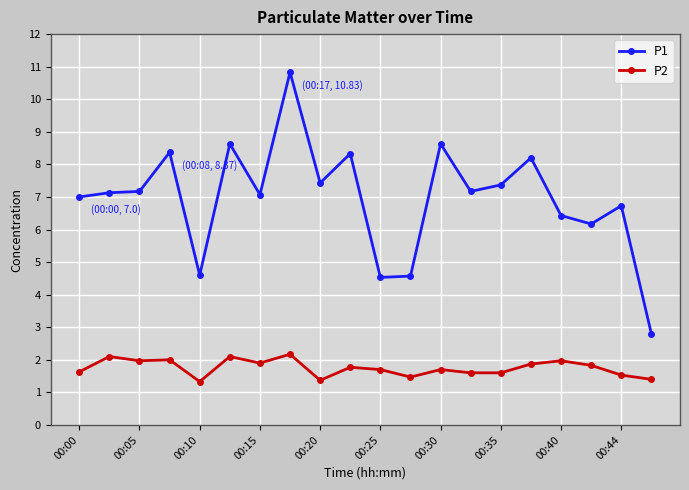

Which series has the widest spread of values?

P1